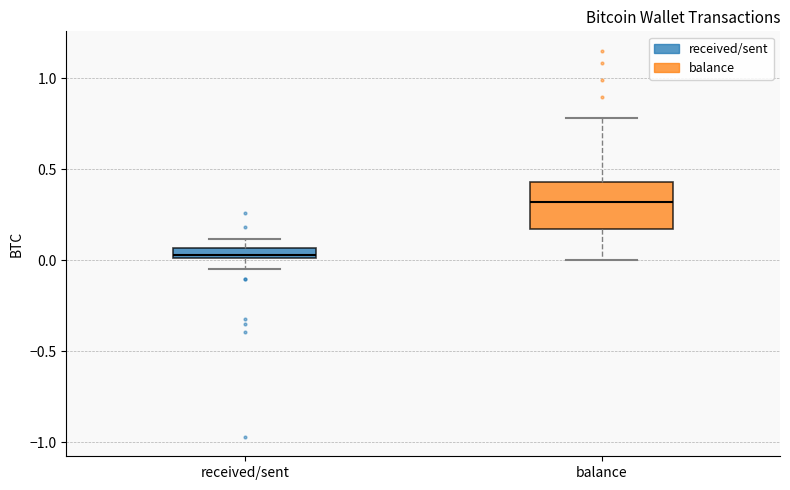

Which box's median line is the lowest?

received/sent